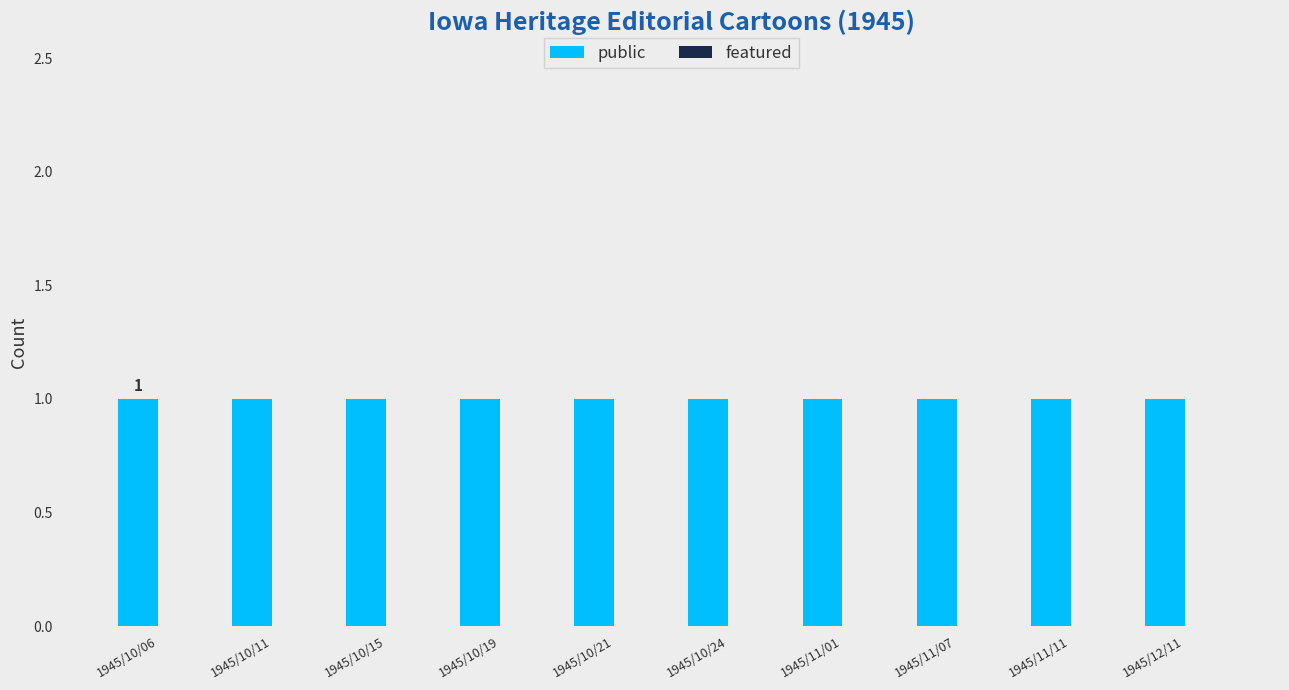

Which series has the widest spread of values?

public